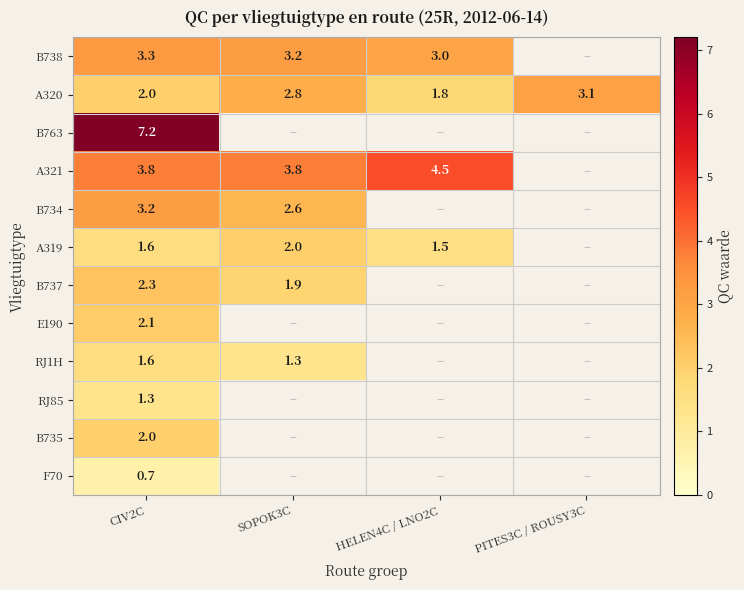

At which label is A320 closest to 2?

CIV2C